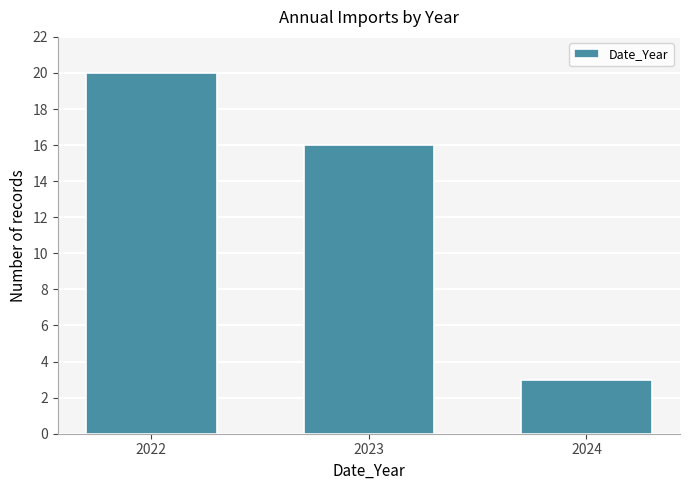

Reading left to right, what are all the values shown in this chart?

2022=20	2023=16	2024=3